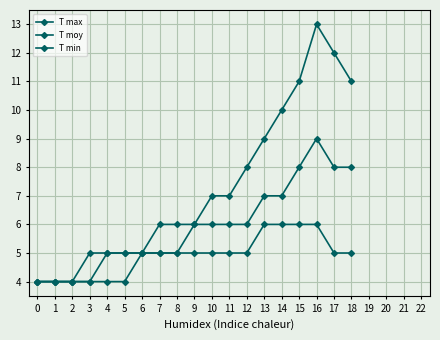

How many T max values are between 5 and 10?

12